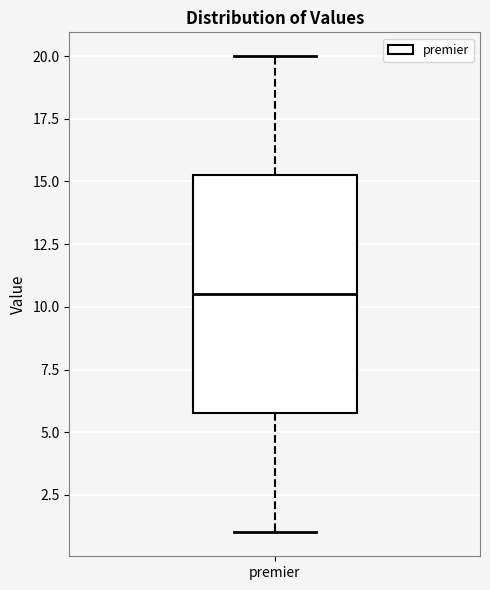

Read this box plot against the y-axis: the position of the median line, the range covered by the box, and the ends of both whiskers. The values are not printed on the chart, so give them approximately, as read against the axis.

median 10.5, box 6.0 to 15.5, whiskers 1.0 to 20.0